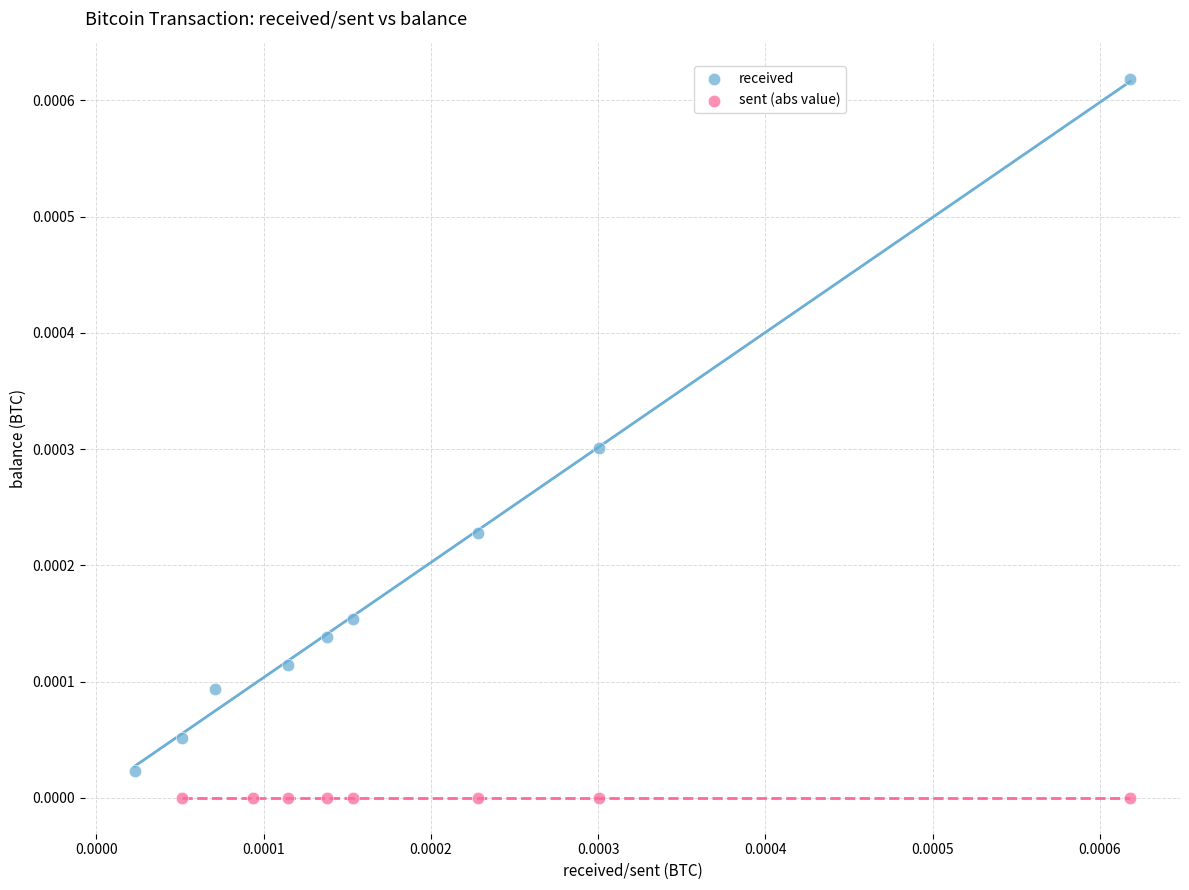

Which series contains the highest Y value?

received